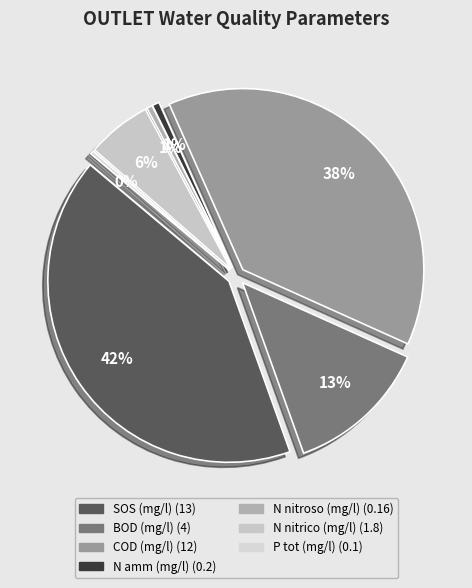

Which slice is the smallest?

P tot (mg/l)